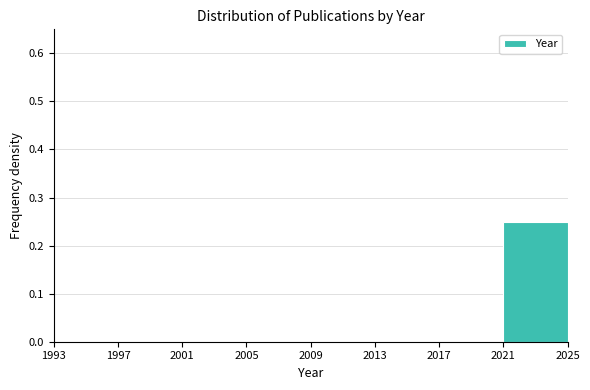

How tall is the bar that spans 2021 to 2025 on the x-axis? The values are not printed on the chart, so give them approximately, as read against the axis.

0.25